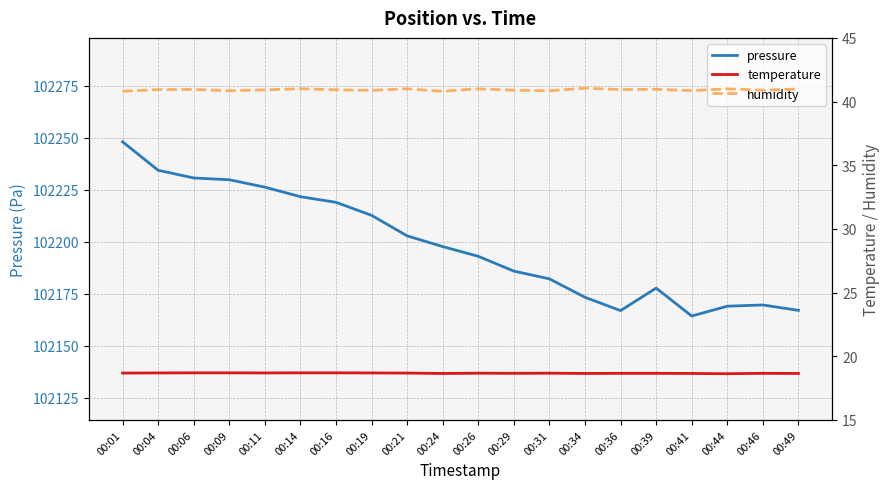

Is it true that pressure equals 102185.9 at 00:29?

True